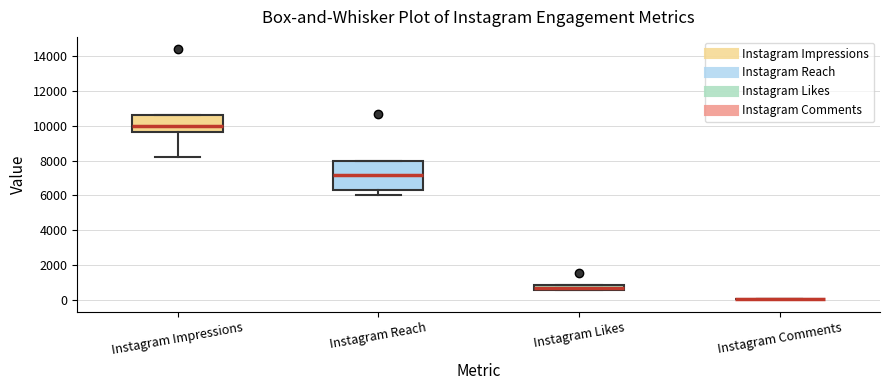

Where does the lower whisker of the box for Instagram Impressions end on the y-axis? The values are not printed on the chart, so give them approximately, as read against the axis.

8200